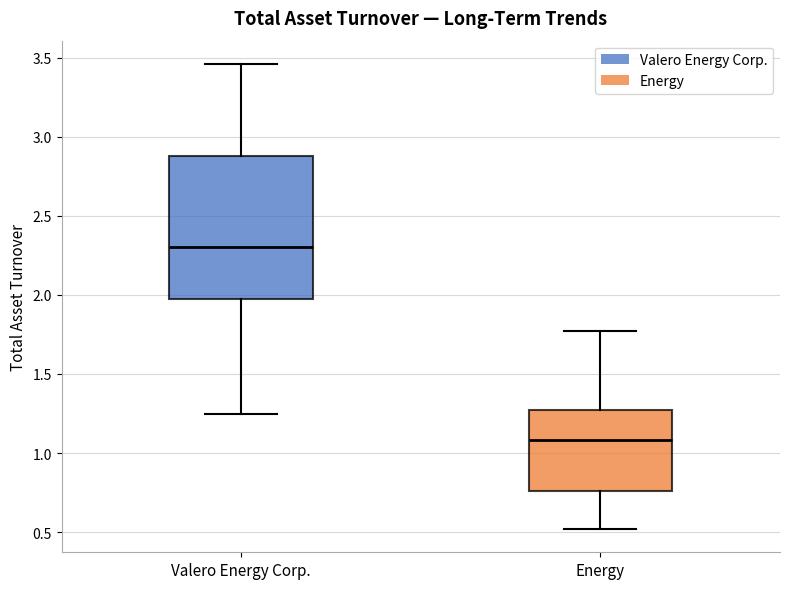

Reading left to right, transcribe this box plot: for each box, give where its median line is, the range the box spans, and where its two whiskers end, as read against the y-axis. The values are not printed on the chart, so give them approximately, as read against the axis.

Valero Energy Corp.: median 2.30, box 2.00 to 2.90, whiskers 1.25 to 3.45
Energy: median 1.10, box 0.75 to 1.30, whiskers 0.50 to 1.75